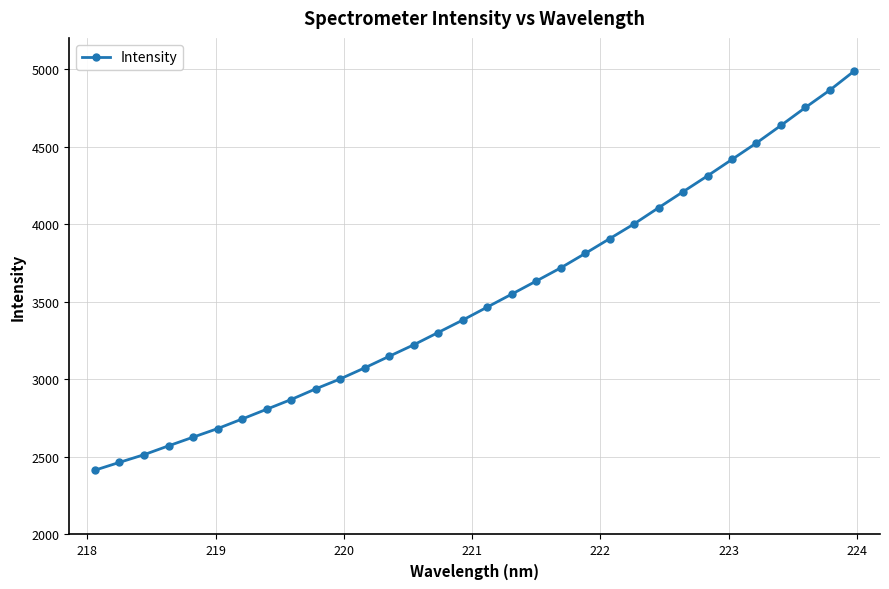

What is the smallest value displayed?

2414.4